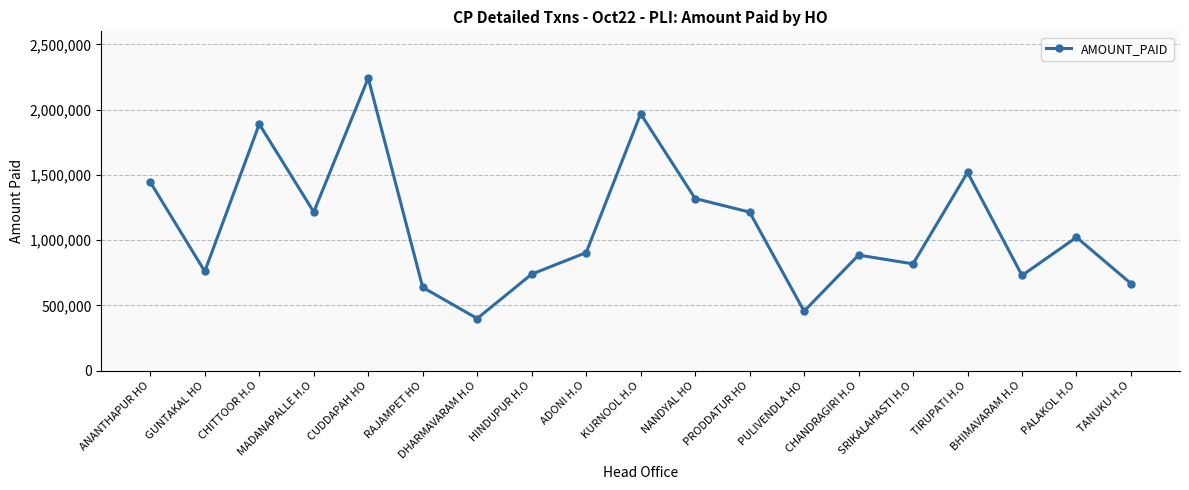

Where does the data first go above 904598?

ANANTHAPUR HO